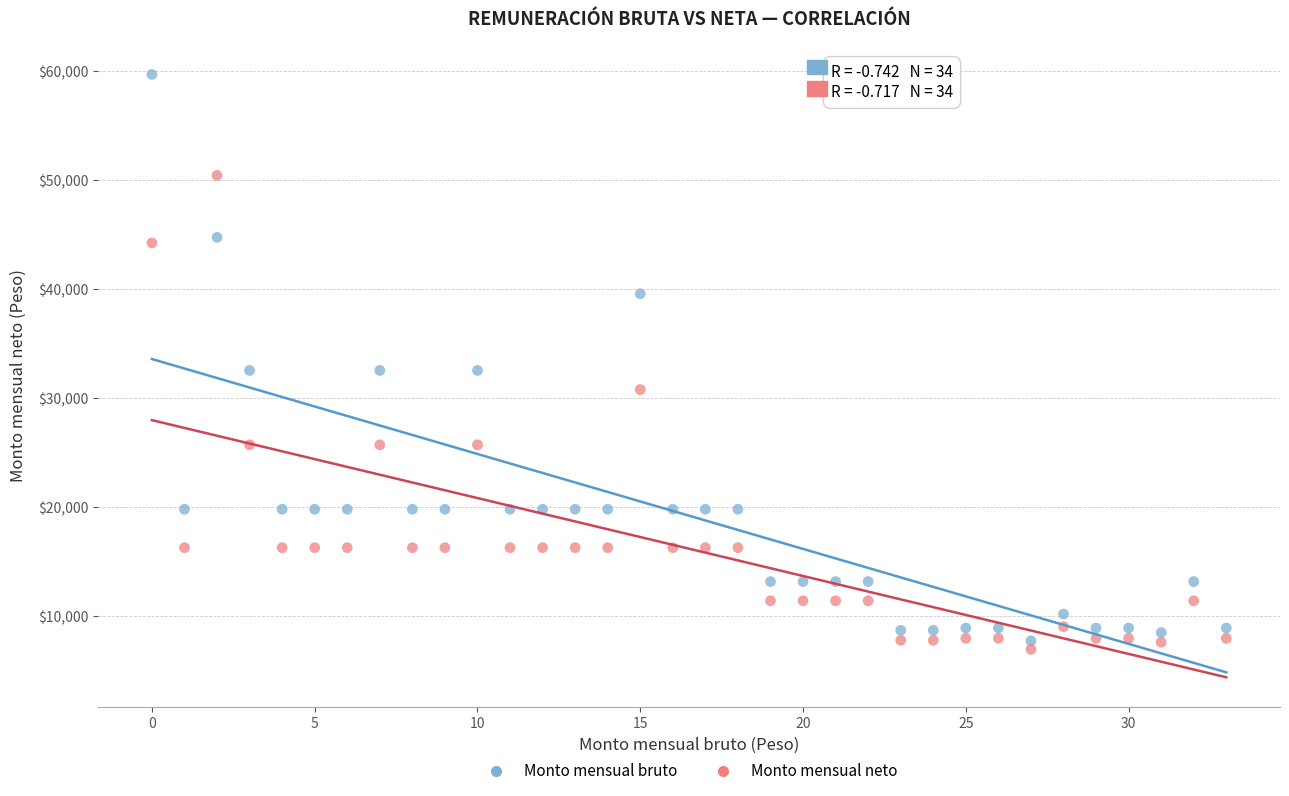

In the Monto mensual neto series, what Y value is closest to 28712?

30806.7